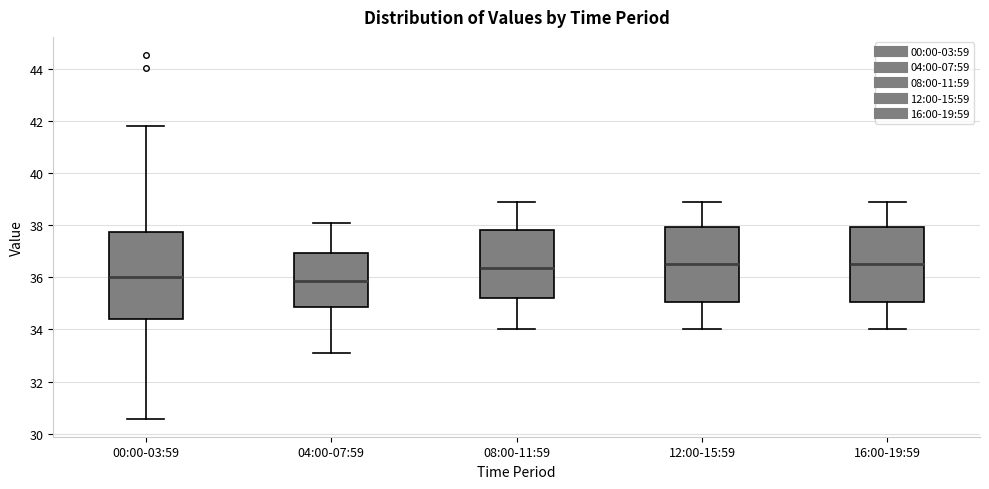

Reading left to right, read every box against the y-axis: the position of its median line, the range the box covers, and the ends of its whiskers. The values are not printed on the chart, so give them approximately, as read against the axis.

00:00-03:59: median 36.0, box 34.4 to 37.8, whiskers 30.6 to 41.8
04:00-07:59: median 35.8, box 34.8 to 37.0, whiskers 33.2 to 38.2
08:00-11:59: median 36.4, box 35.2 to 37.8, whiskers 34.0 to 39.0
12:00-15:59: median 36.6, box 35.0 to 38.0, whiskers 34.0 to 39.0
16:00-19:59: median 36.6, box 35.0 to 38.0, whiskers 34.0 to 39.0